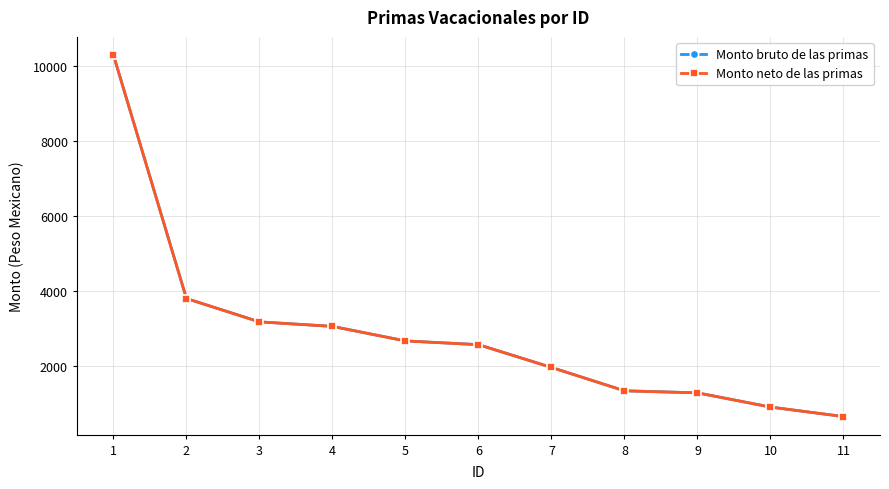

Rank the series at 3 from highest to lowest value.

Monto bruto de las primas, Monto neto de las primas